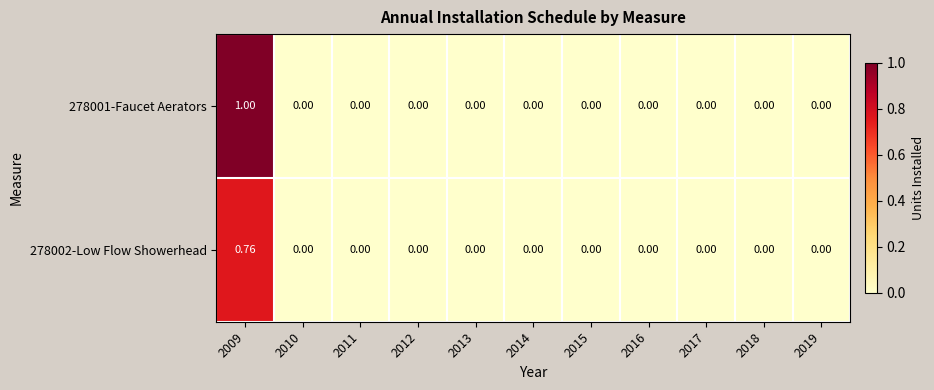

How many values in the 278001-Faucet Aerators series exceed 0?

1